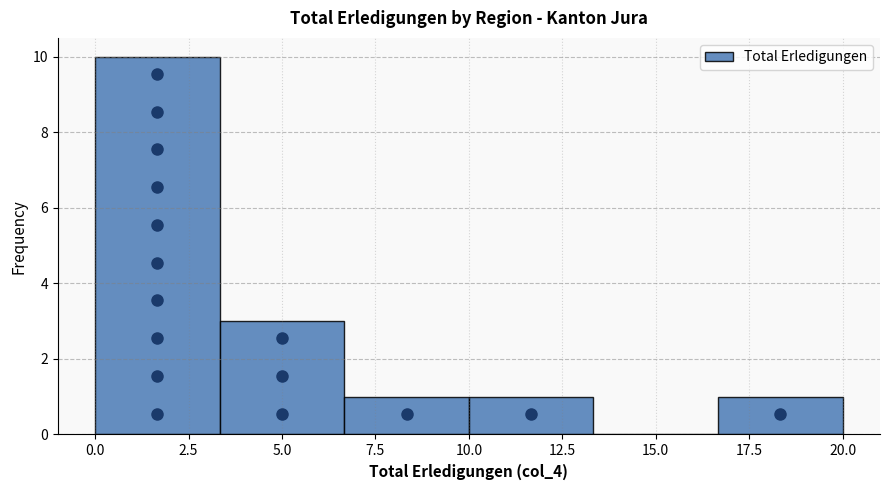

What is the height of the bar covering 16.5 to 20.0 on the x-axis? Neither the bar edges nor the heights are printed on the chart, so give them approximately, as read against the axes.

1